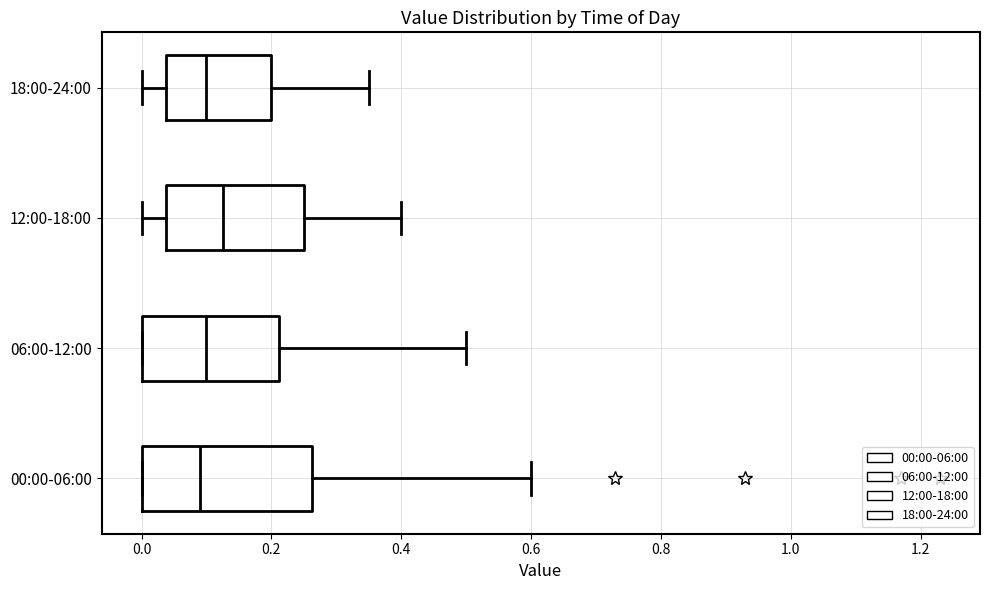

Which box is the widest, from its left edge to its right edge?

00:00-06:00